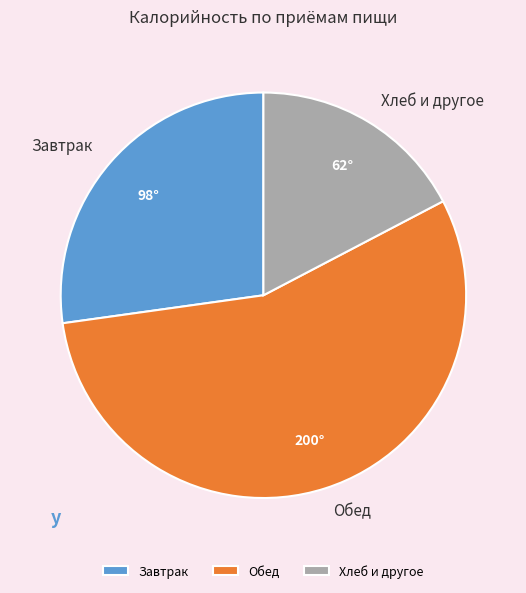

What is the ratio of the value at Завтрак to the value at Обед?

0.5